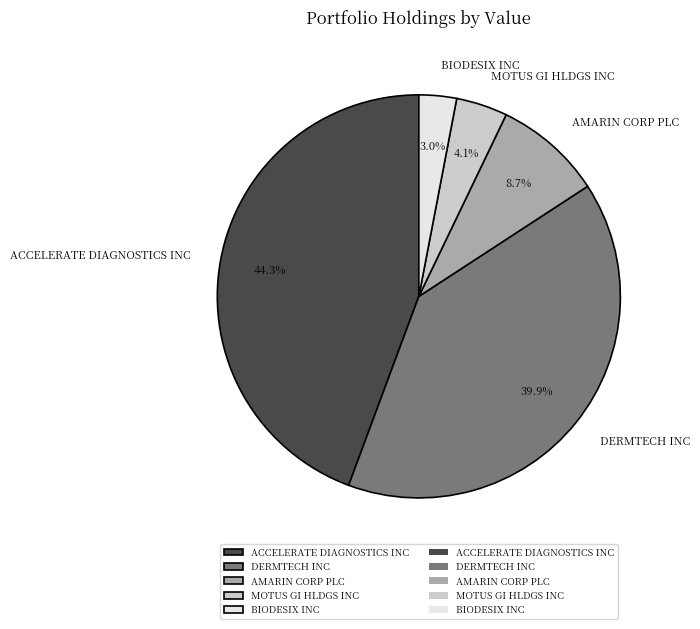

Approximately how many times larger is the value at AMARIN CORP PLC compared to MOTUS GI HLDGS INC?

2.1